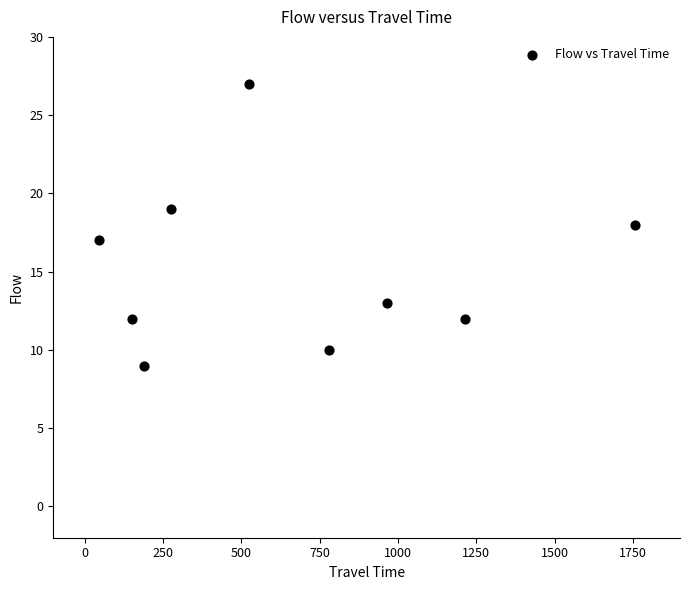

What is the average Y value?

15